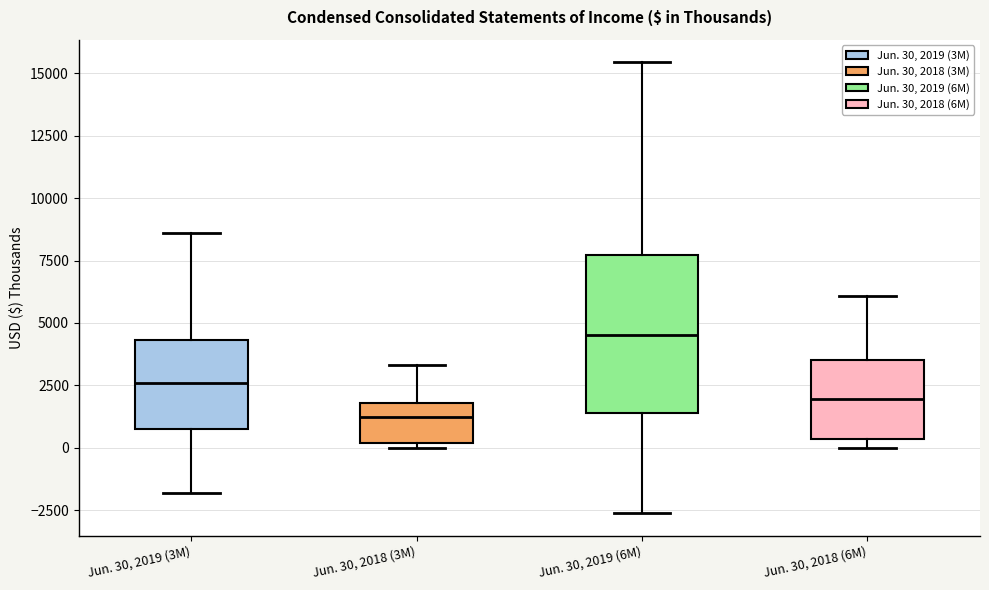

Which box has the lowest median line?

Jun. 30, 2018 (3M)